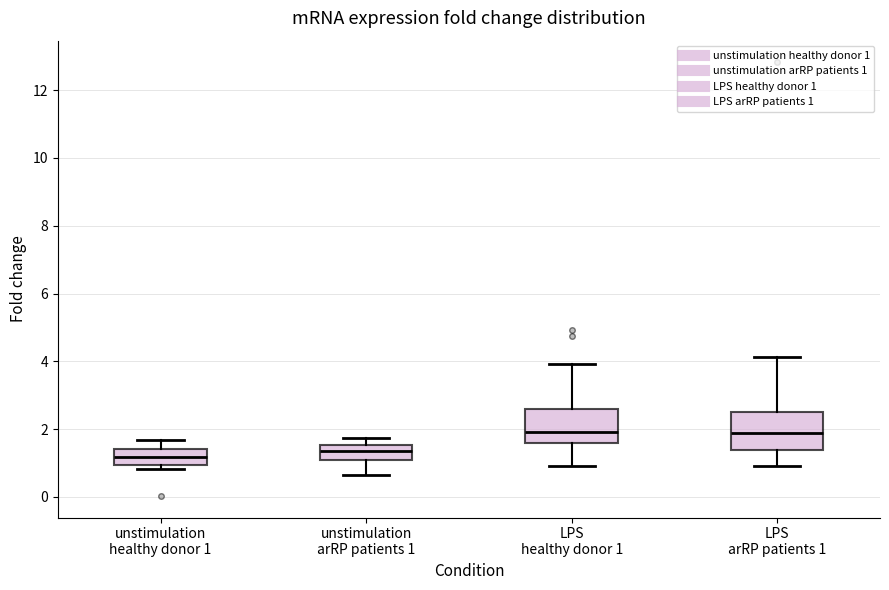

Where is the lower edge of the box for unstimulation arRP patients 1 on the y-axis? The values are not printed on the chart, so give them approximately, as read against the axis.

1.0